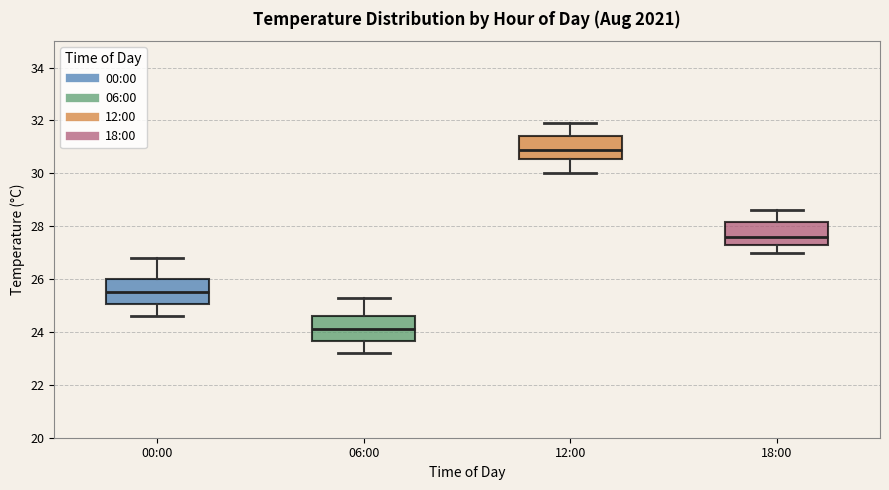

Which box has the lowest median line?

06:00